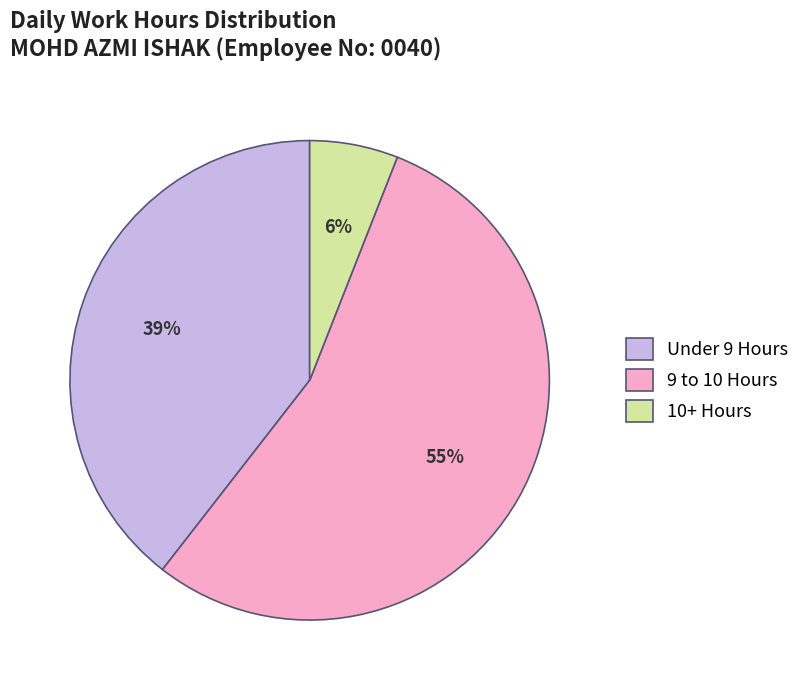

What is the ratio of the value at 9 to 10 Hours to the value at Under 9 Hours?

1.4